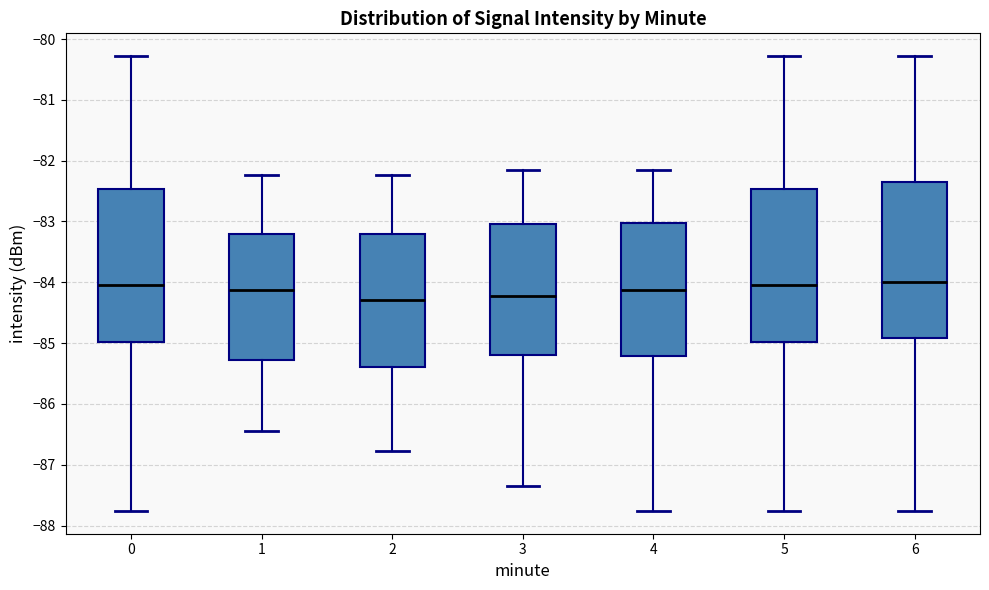

Reading left to right, transcribe this box plot: for each box, give where its median line is, the range the box spans, and where its two whiskers end, as read against the y-axis. The values are not printed on the chart, so give them approximately, as read against the axis.

0: median -84.0, box -85.0 to -82.5, whiskers -87.8 to -80.3
1: median -84.1, box -85.3 to -83.2, whiskers -86.4 to -82.2
2: median -84.3, box -85.4 to -83.2, whiskers -86.8 to -82.2
3: median -84.2, box -85.2 to -83.0, whiskers -87.3 to -82.1
4: median -84.1, box -85.2 to -83.0, whiskers -87.8 to -82.1
5: median -84.0, box -85.0 to -82.5, whiskers -87.8 to -80.3
6: median -84.0, box -84.9 to -82.3, whiskers -87.8 to -80.3